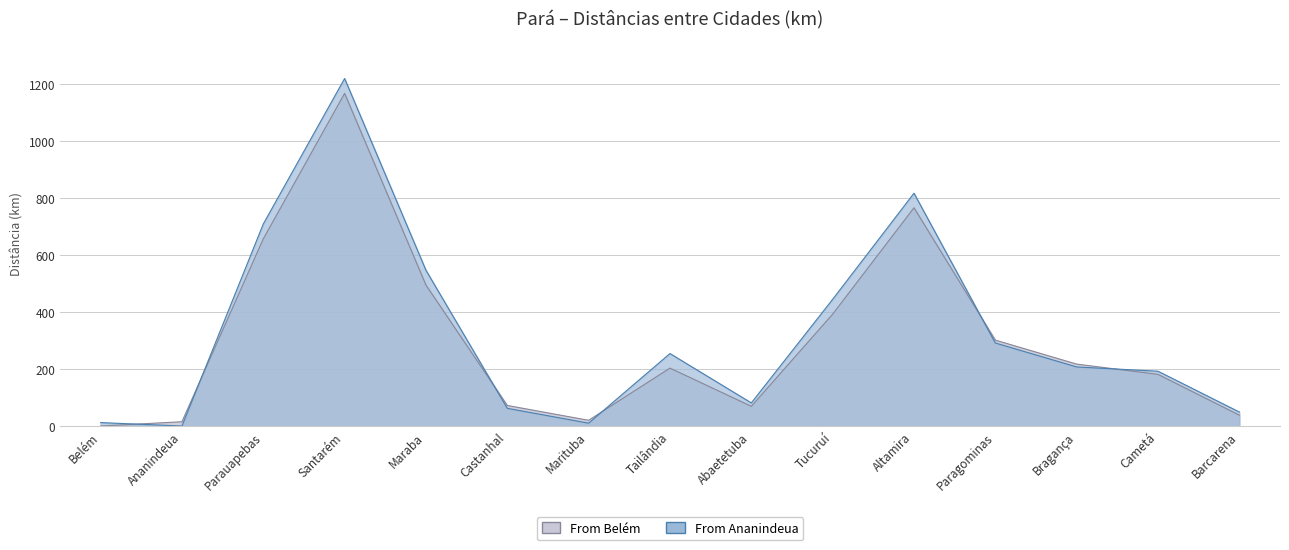

Reading left to right, what are all the values shown in this chart?

From Belém: 0	15	656	1166	494	72	20	203	69	392	765	301	217	181	38
From Ananindeua: 12	0	708	1218	546	62	10	254	81	444	816	291	207	192	49